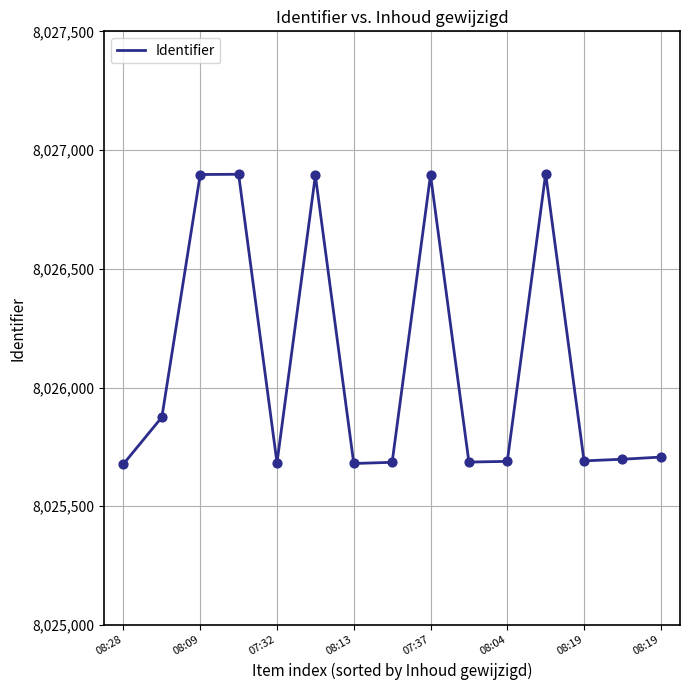

What is the maximum value shown in the chart?

8026900